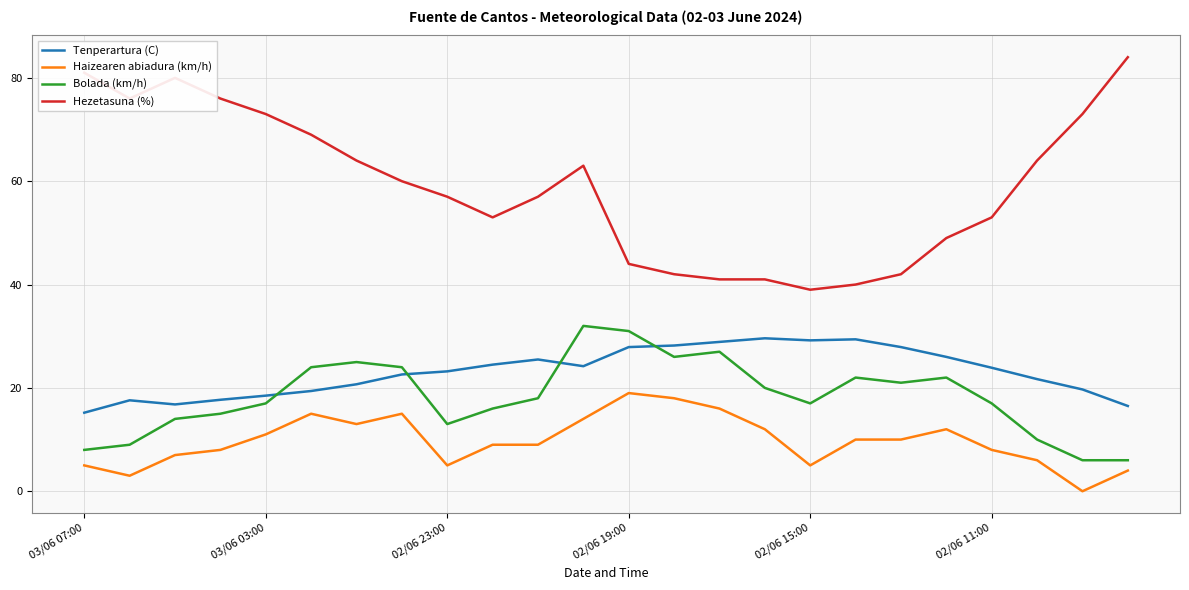

True or false: Bolada (km/h) and Haizearen abiadura (km/h) cross at least once.

False